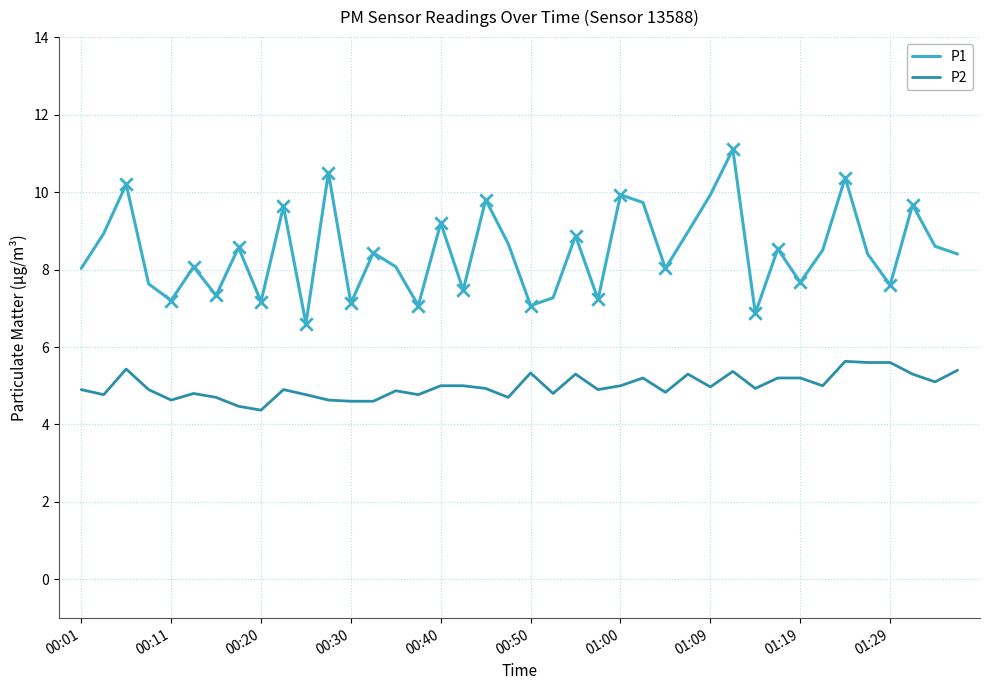

What are all the series names shown in the legend?

P1, P2